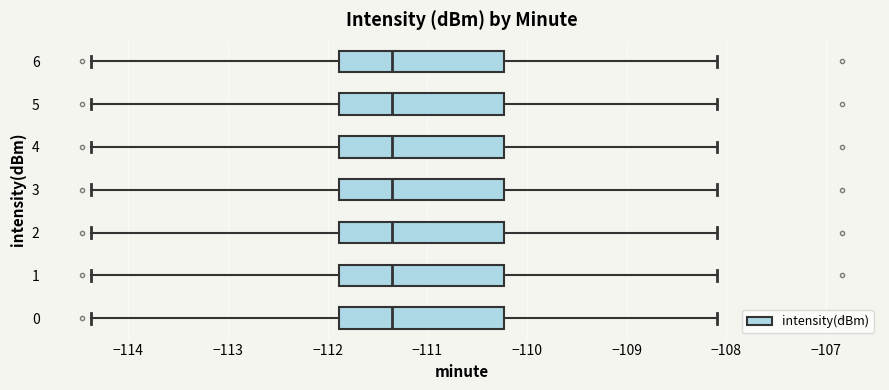

Reading bottom to top, read every box against the x-axis: the position of its median line, the range the box covers, and the ends of its whiskers. The values are not printed on the chart, so give them approximately, as read against the axis.

0: median -111.3, box -111.9 to -110.2, whiskers -114.4 to -108.1
1: median -111.3, box -111.9 to -110.2, whiskers -114.4 to -108.1
2: median -111.3, box -111.9 to -110.2, whiskers -114.4 to -108.1
3: median -111.3, box -111.9 to -110.2, whiskers -114.4 to -108.1
4: median -111.3, box -111.9 to -110.2, whiskers -114.4 to -108.1
5: median -111.3, box -111.9 to -110.2, whiskers -114.4 to -108.1
6: median -111.3, box -111.9 to -110.2, whiskers -114.4 to -108.1